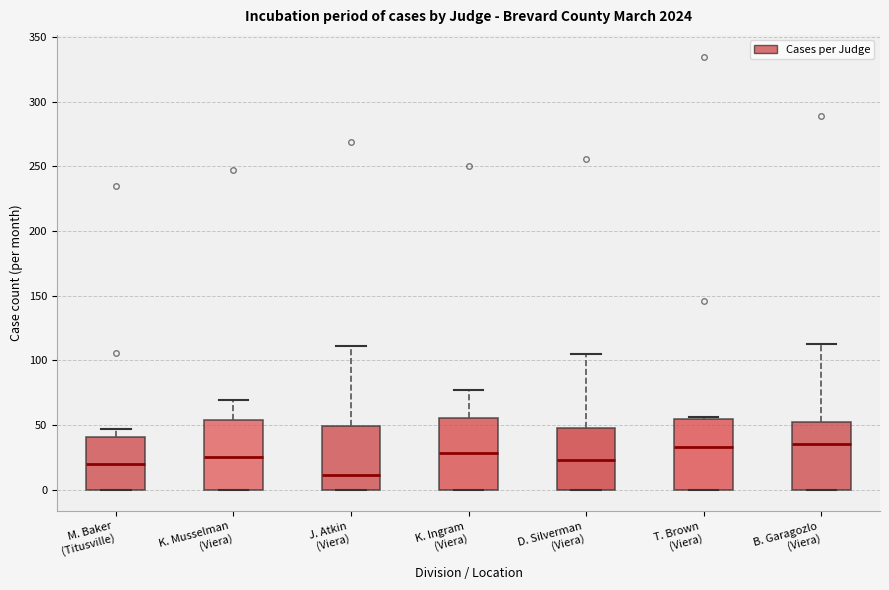

Reading left to right, read every box against the y-axis: the position of its median line, the range the box covers, and the ends of its whiskers. The values are not printed on the chart, so give them approximately, as read against the axis.

M. Baker (Titusville): median 20, box 0 to 40, whiskers 0 to 45
K. Musselman (Viera): median 25, box 0 to 55, whiskers 0 to 70
J. Atkin (Viera): median 10, box 0 to 50, whiskers 0 to 110
K. Ingram (Viera): median 30, box 0 to 55, whiskers 0 to 75
D. Silverman (Viera): median 25, box 0 to 50, whiskers 0 to 105
T. Brown (Viera): median 35, box 0 to 55, whiskers 0 to 55
B. Garagozlo (Viera): median 35, box 0 to 50, whiskers 0 to 115